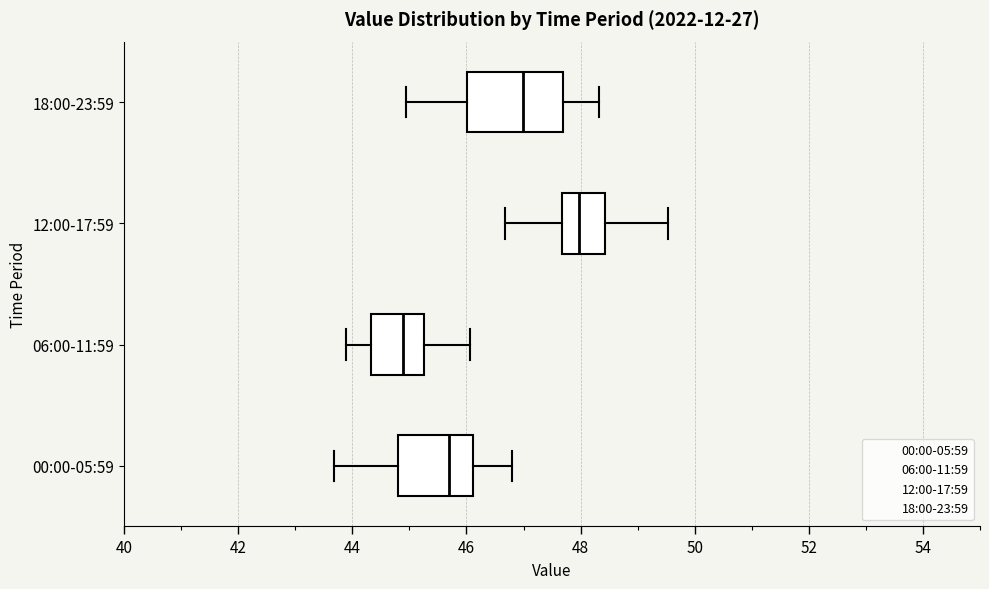

Comparing the boxes themselves (not the whiskers), which one is the widest?

18:00-23:59